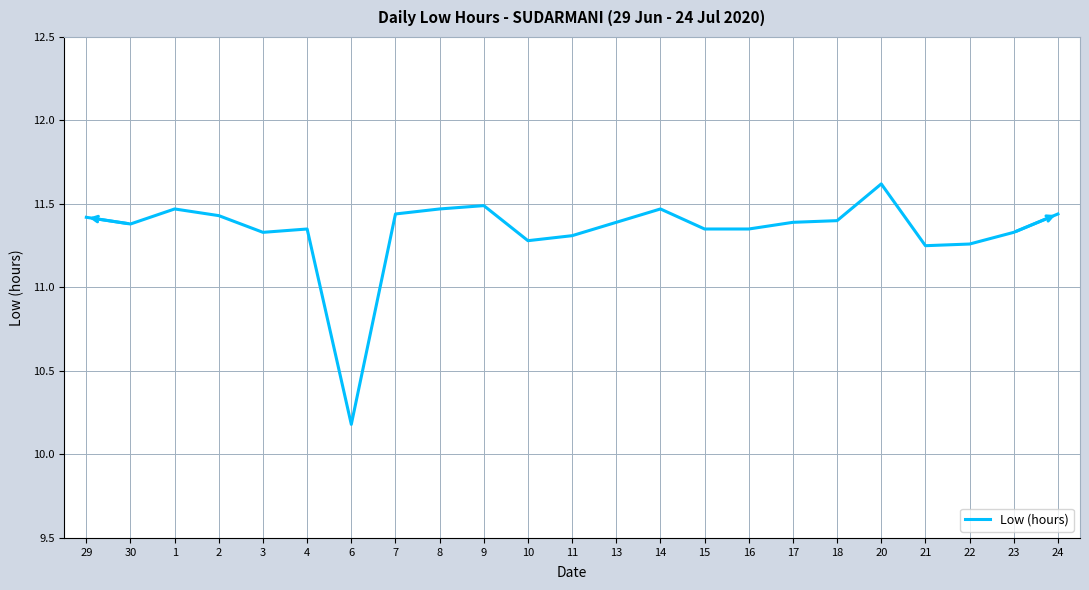

Where is the data nearest to the value 10?

6